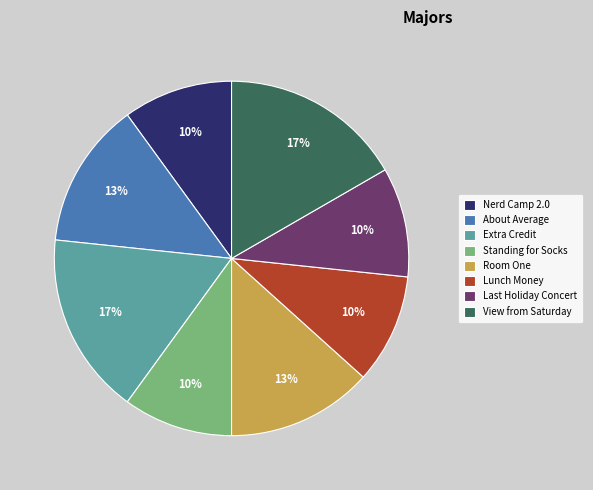

Do Lunch Money and View from Saturday together represent more than half of the pie?

No